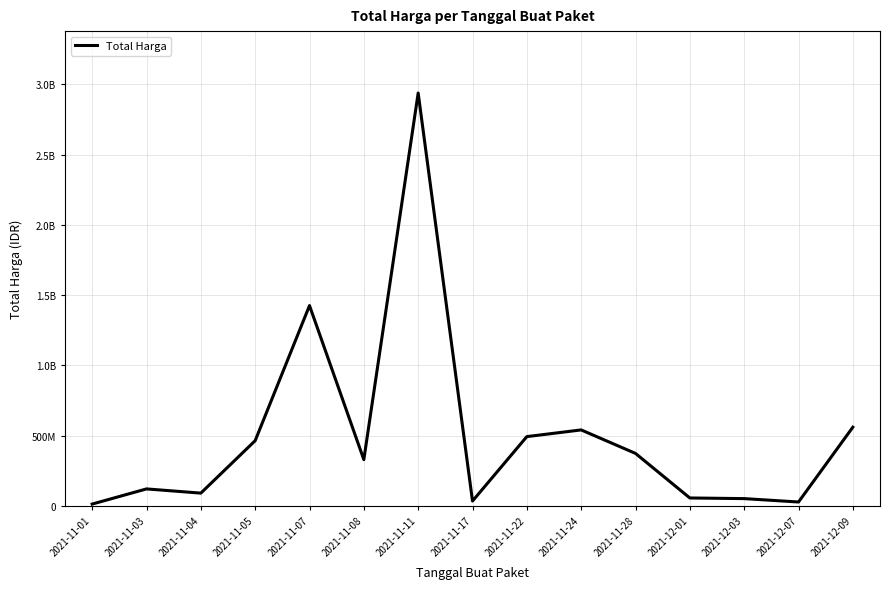

Where is the first local minimum?

2021-11-04